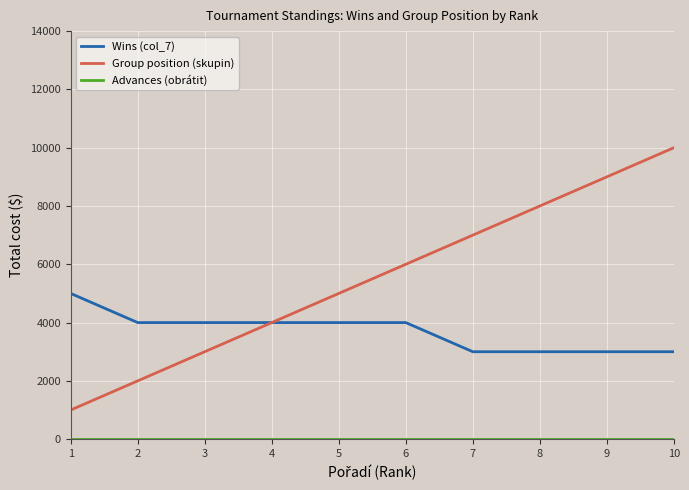

List the labels in order of Advances (obrátit) value, largest first.

1, 2, 3, 4, 5, 6, 7, 8, 9, 10